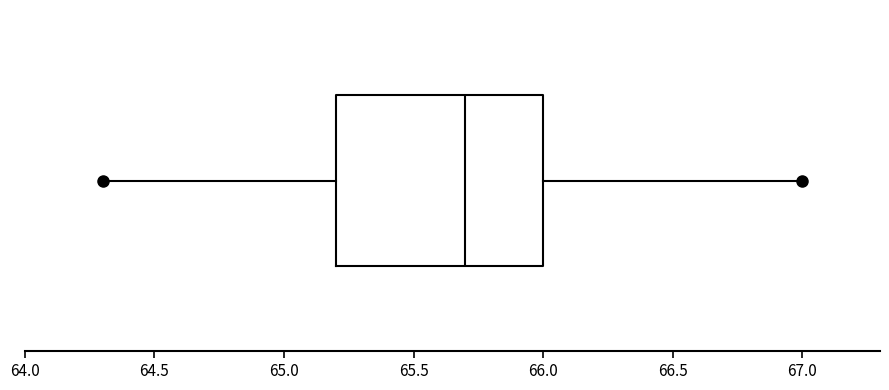

Transcribe this box plot: give where the median line is, the range the box spans, and where the two whiskers end, as read against the x-axis. The values are not printed on the chart, so give them approximately, as read against the axis.

median 65.7, box 65.2 to 66.0, whiskers 64.3 to 67.0